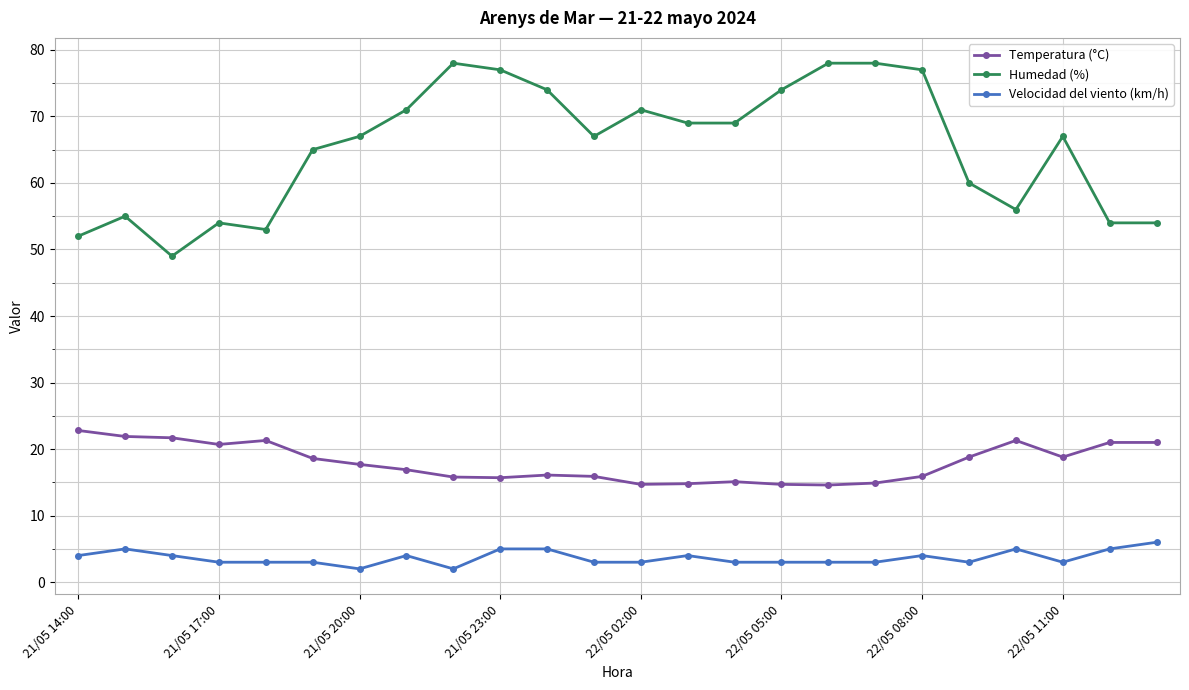

What is the value of the Temperatura (°C) point at the 24th from the left?

21.0